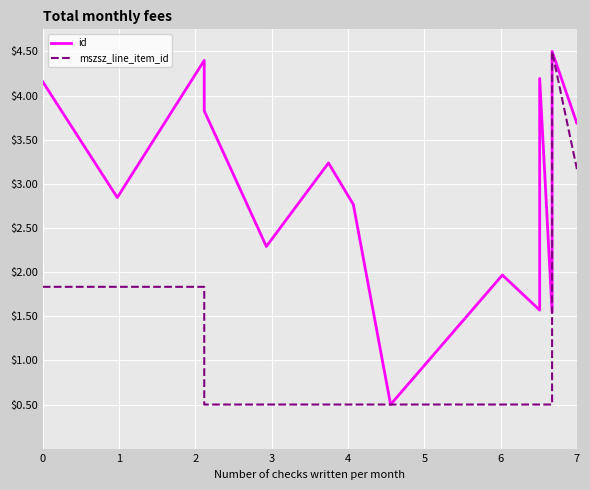

Reading left to right, extract all data points from this chart.

id: 4.2	2.8	4.4	3.8	2.3	3.2	2.8	0.5	2.0	1.6	4.2	1.5	3.6	4.5	3.7	3.7
mszsz_line_item_id: 1.8	1.8	1.8	0.5	0.5	0.5	0.5	0.5	0.5	0.5	0.5	0.5	0.5	4.5	3.2	3.2